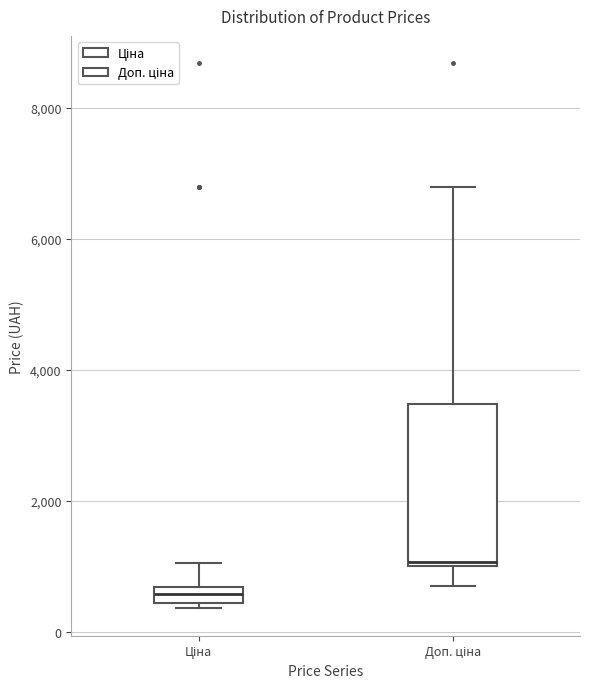

Where is the lower edge of the box for Доп. ціна on the y-axis? The values are not printed on the chart, so give them approximately, as read against the axis.

1000